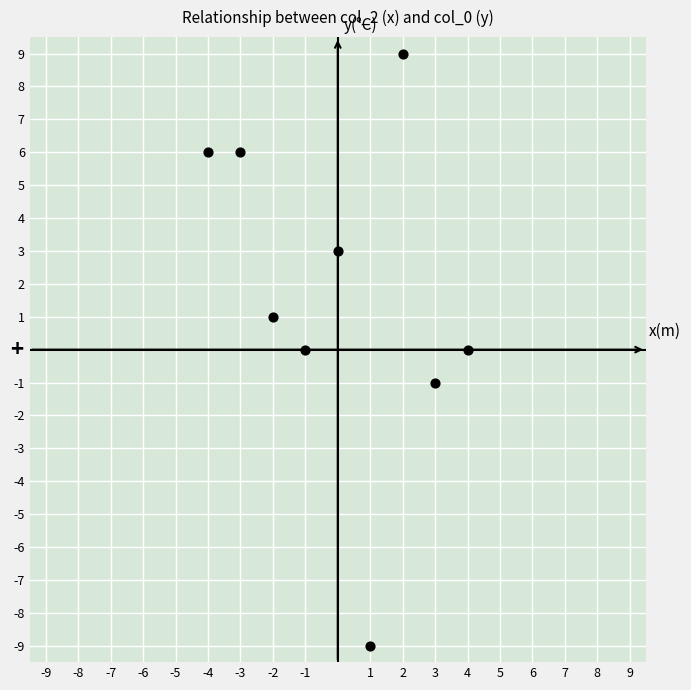

What is the range of Y values (max minus min)?

18